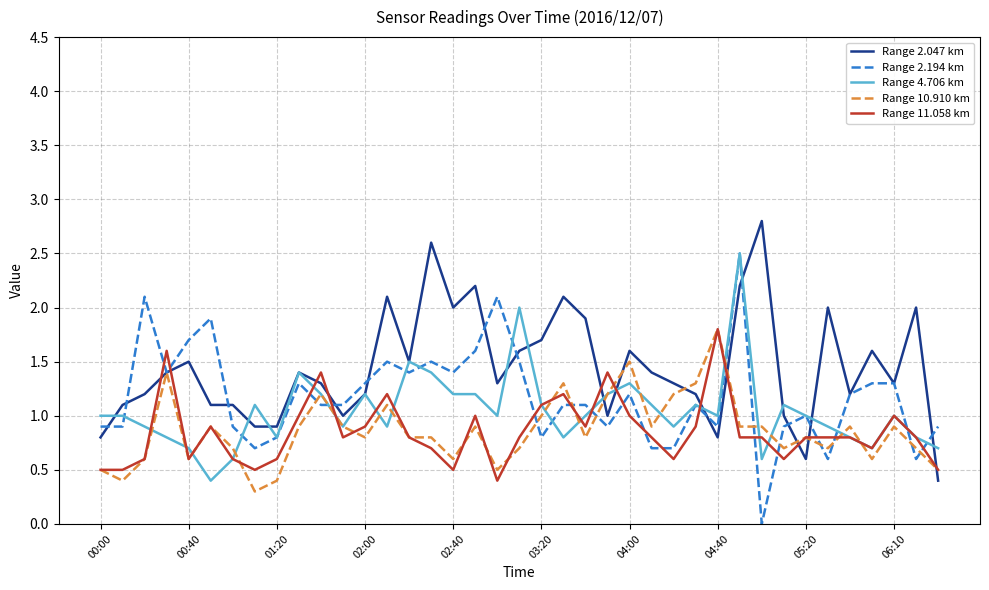

Which series has the largest total across all categories?

Range 2.047 km